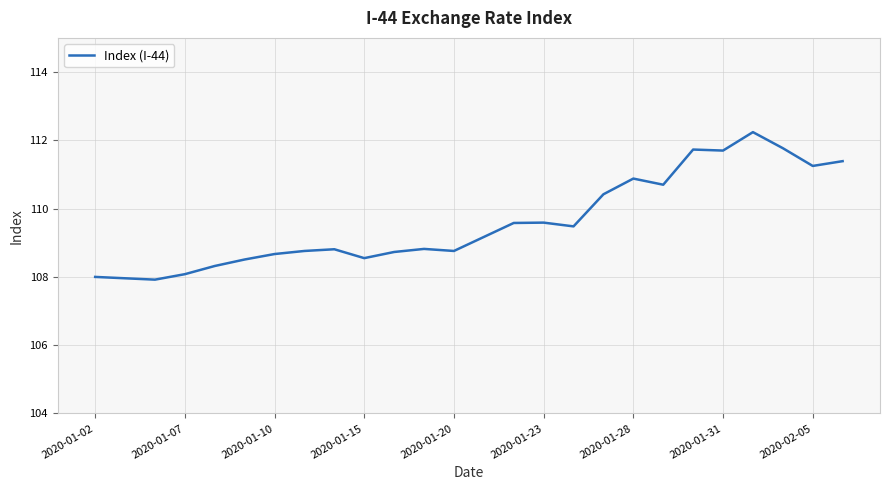

How many values exceed 109?

13